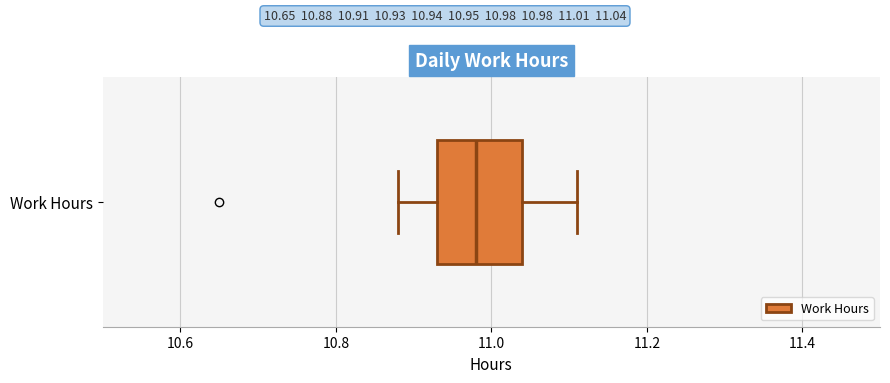

Read this box plot against the x-axis: the position of the median line, the range covered by the box, and the ends of both whiskers. The values are not printed on the chart, so give them approximately, as read against the axis.

median 10.98, box 10.94 to 11.04, whiskers 10.88 to 11.12